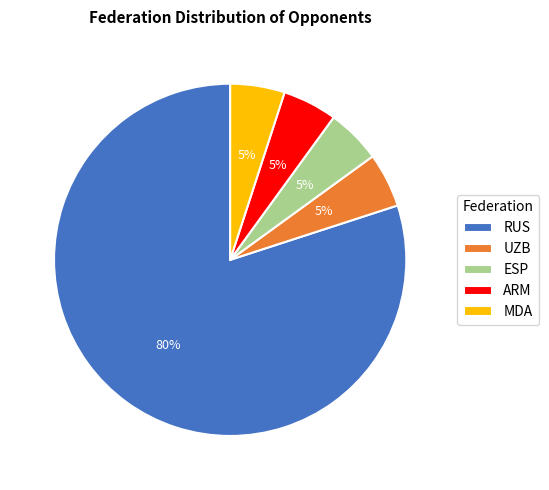

Which slice is the largest?

RUS